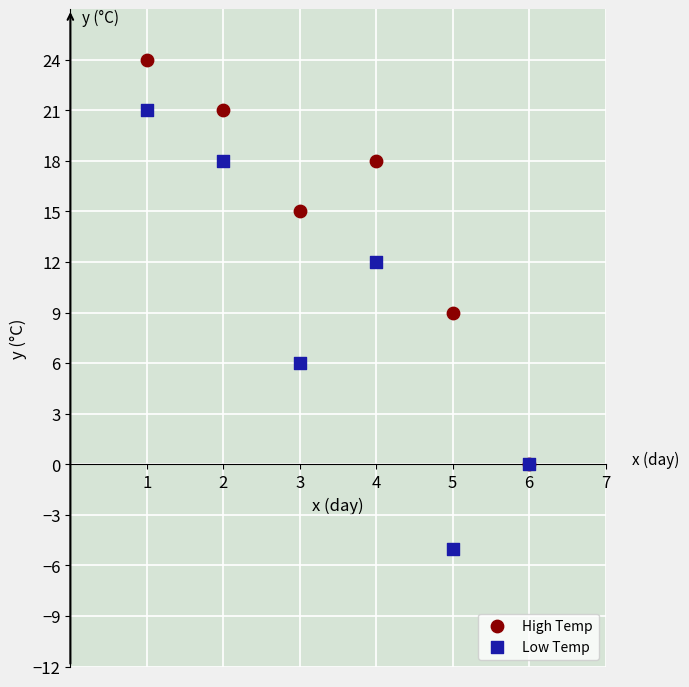

In the Low Temp series, what Y value is closest to 8?

6